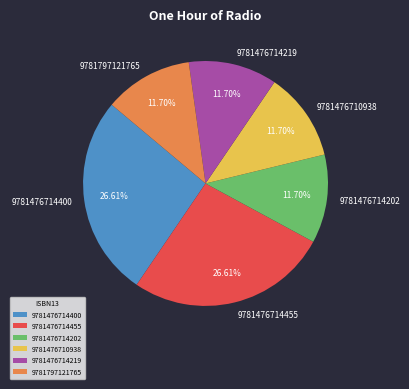

Count the number of slices in the pie.

6